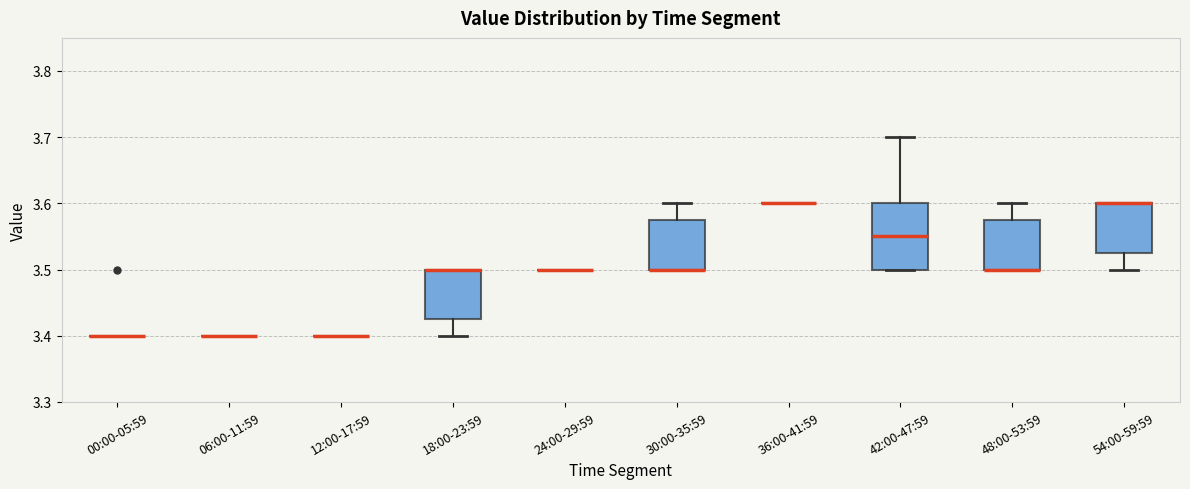

Reading left to right, transcribe this box plot: for each box, give where its median line is, the range the box spans, and where its two whiskers end, as read against the y-axis. The values are not printed on the chart, so give them approximately, as read against the axis.

00:00-05:59: box collapsed to a line at 3.40, whiskers 3.40 to 3.40
06:00-11:59: box collapsed to a line at 3.40, whiskers 3.40 to 3.40
12:00-17:59: box collapsed to a line at 3.40, whiskers 3.40 to 3.40
18:00-23:59: median 3.50 (drawn on the box's upper edge), box 3.43 to 3.50, whiskers 3.40 to 3.50
24:00-29:59: box collapsed to a line at 3.50, whiskers 3.50 to 3.50
30:00-35:59: median 3.50 (drawn on the box's lower edge), box 3.50 to 3.58, whiskers 3.50 to 3.60
36:00-41:59: box collapsed to a line at 3.60, whiskers 3.60 to 3.60
42:00-47:59: median 3.55, box 3.50 to 3.60, whiskers 3.50 to 3.70
48:00-53:59: median 3.50 (drawn on the box's lower edge), box 3.50 to 3.58, whiskers 3.50 to 3.60
54:00-59:59: median 3.60 (drawn on the box's upper edge), box 3.53 to 3.60, whiskers 3.50 to 3.60